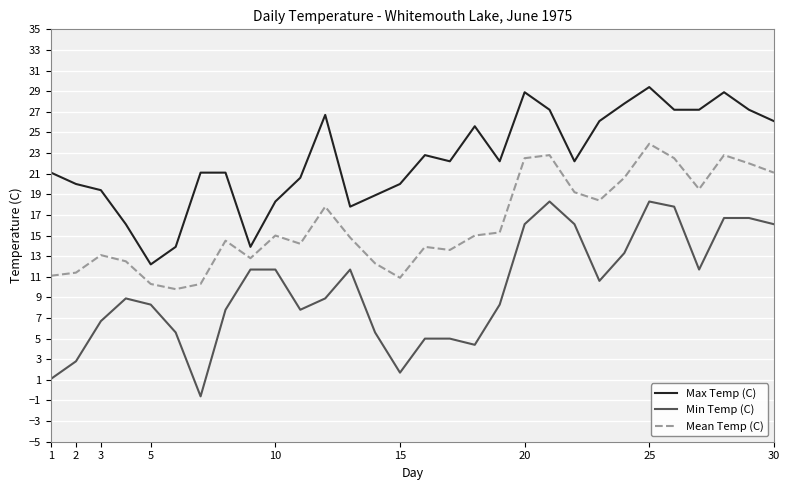

Which series has the largest total across all categories?

Max Temp (C)